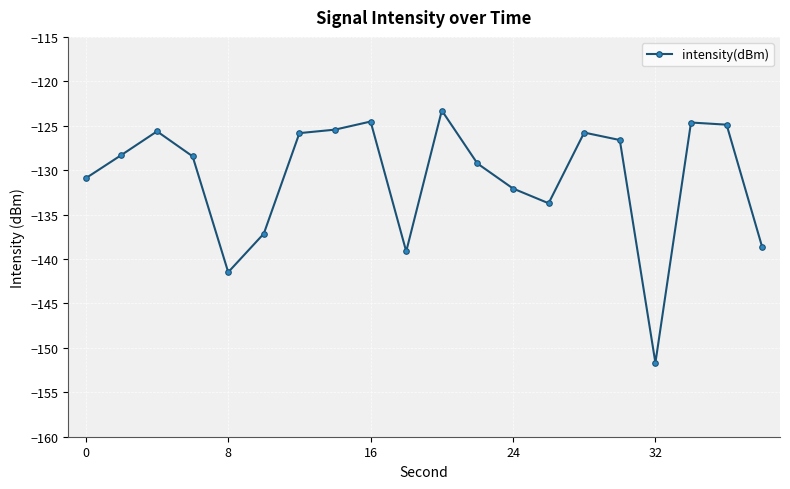

What is the difference between the maximum and second lowest values?

18.2